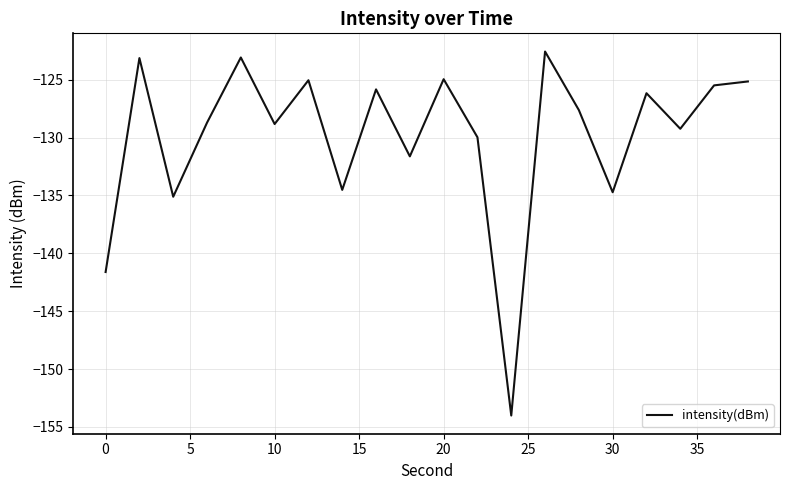

What is the minimum value shown in the chart?

-154.0